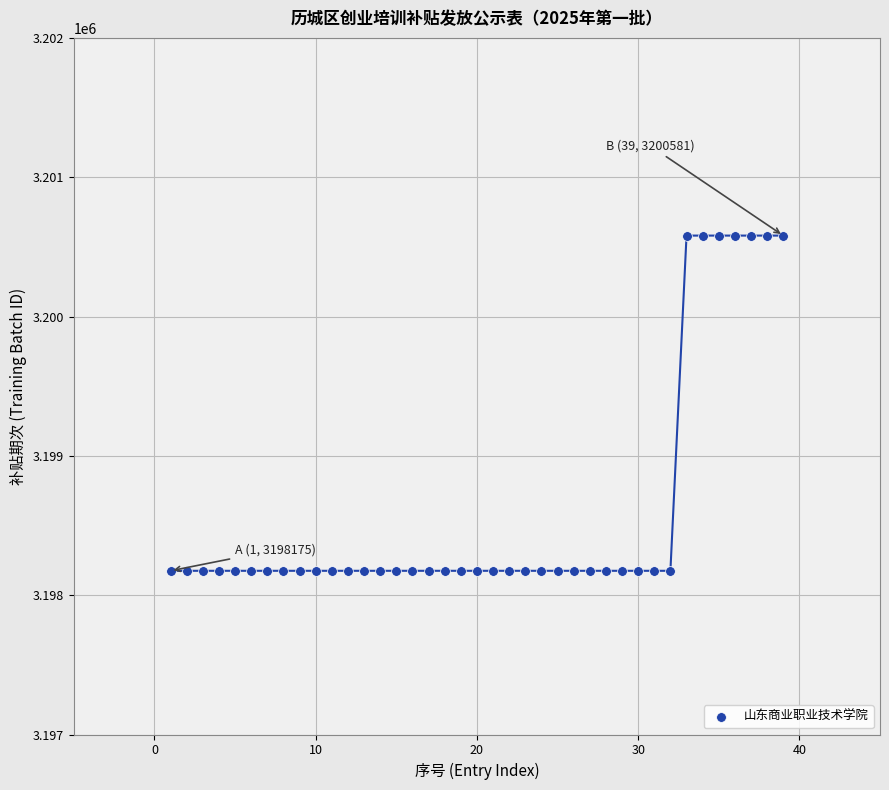

What is the range of X values (max minus min)?

38